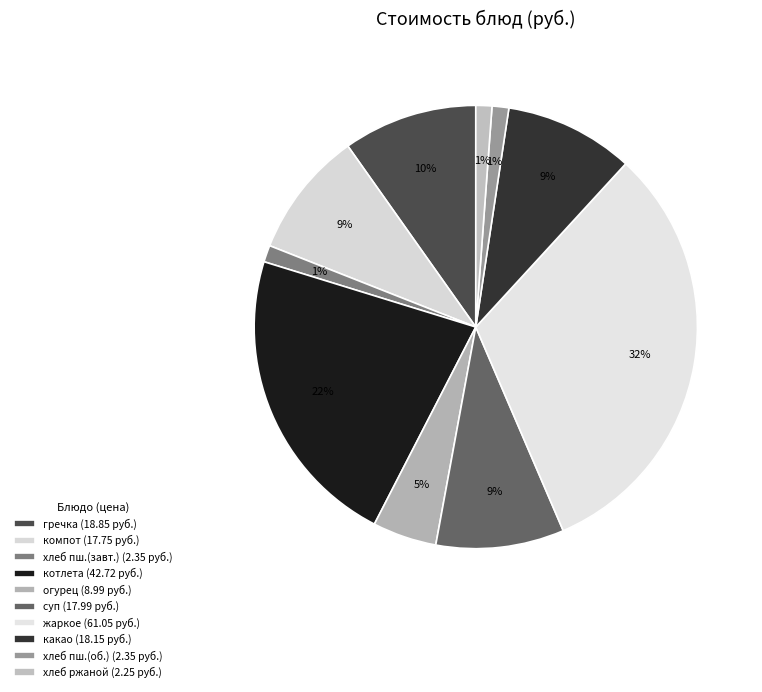

Rank the categories by value from lowest to highest.

Хлеб ржаной, хлеб пшеничный (завтрак), Хлеб пшеничный (обед), огурец в нарезке, компот из свежих яблок, суп с фасолью, какао на молоке, гречка с маслом, котлета гатчинская, жаркое по домашнему